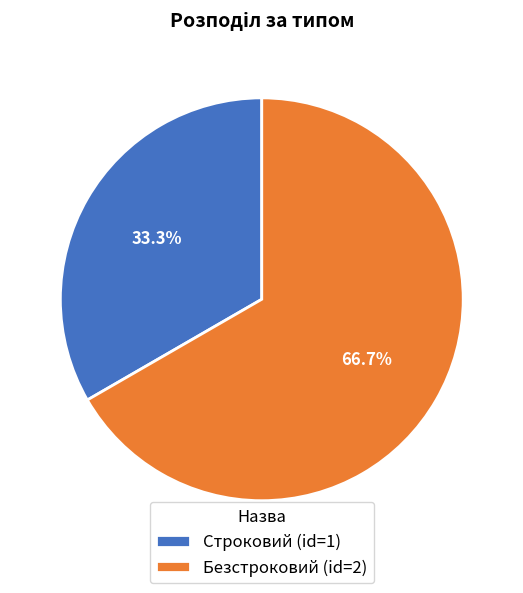

To the nearest percent, what is the difference between the largest and smallest slice percentages?

33%